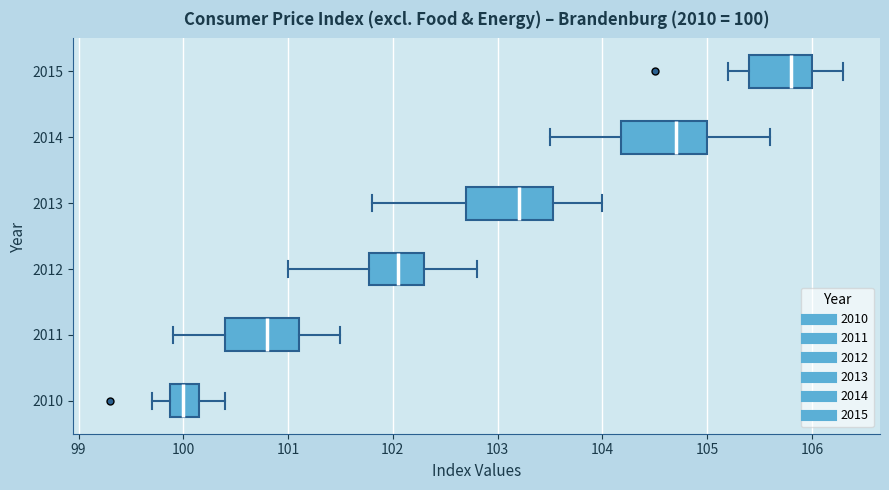

Which box's median line is the furthest to the left?

2010